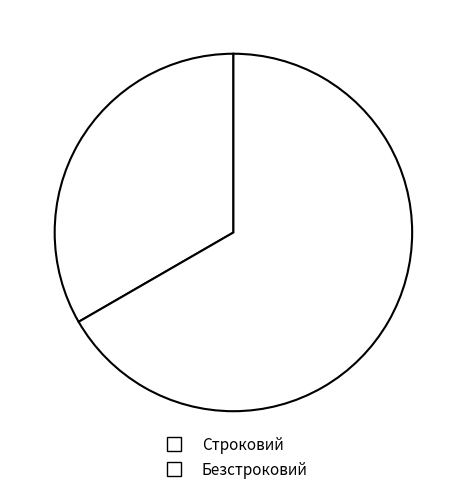

To the nearest percent, what percentage of the pie is Строковий?

33%